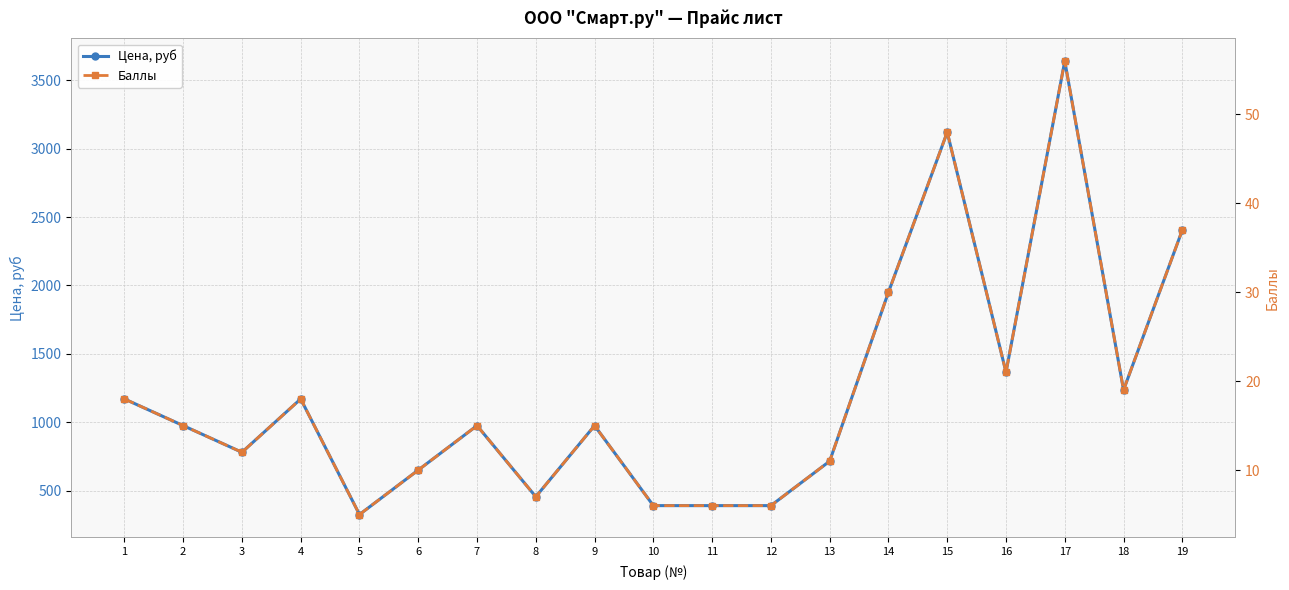

Reading left to right, transcribe all the data shown in this chart.

Цена, руб: 1=1170	2=975	3=780	4=1170	5=325	6=650	7=975	8=455	9=975	10=390	11=390	12=390	13=715	14=1950	15=3120	16=1365	17=3640	18=1235	19=2405
Баллы: 1=18	2=15	3=12	4=18	5=5	6=10	7=15	8=7	9=15	10=6	11=6	12=6	13=11	14=30	15=48	16=21	17=56	18=19	19=37